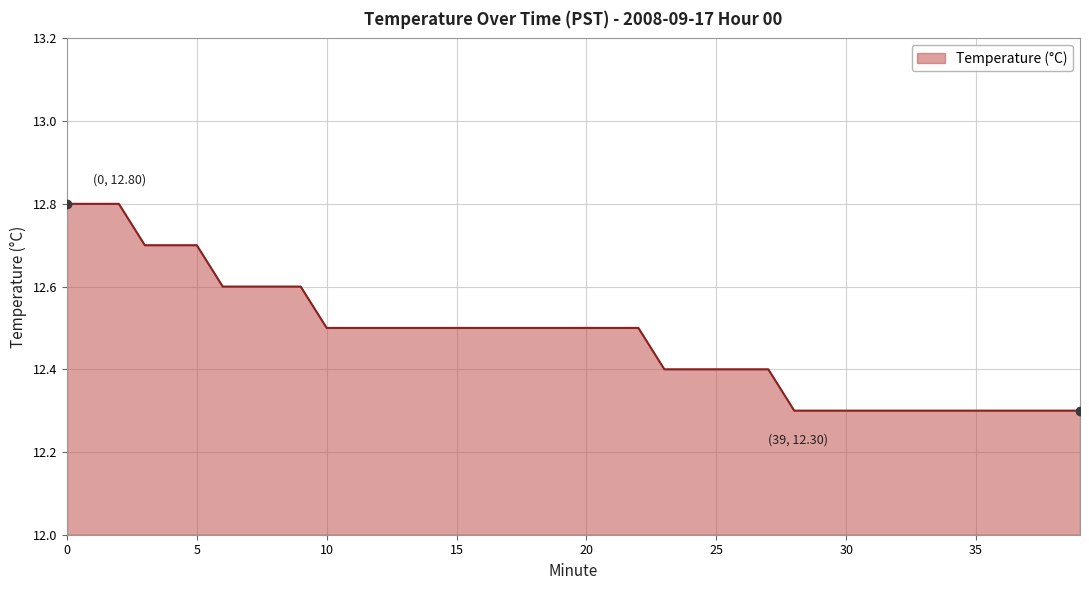

What is the difference between the maximum and minimum values?

0.5